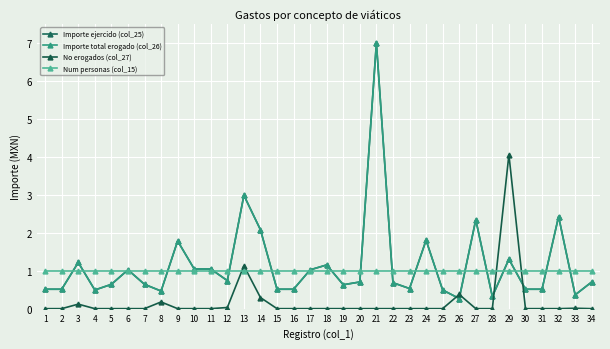

Between which two adjacent categories do Importe ejercido (col_25) and No erogados (col_27) first intersect?

25 and 26